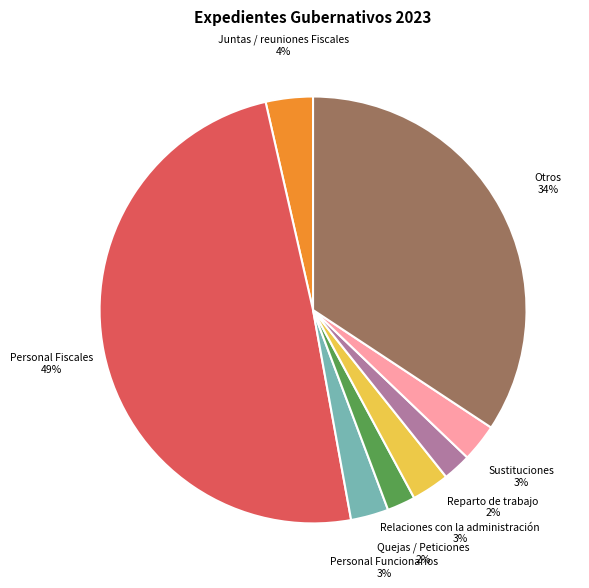

To the nearest percent, what is the difference between the largest and smallest slice percentages?

47%